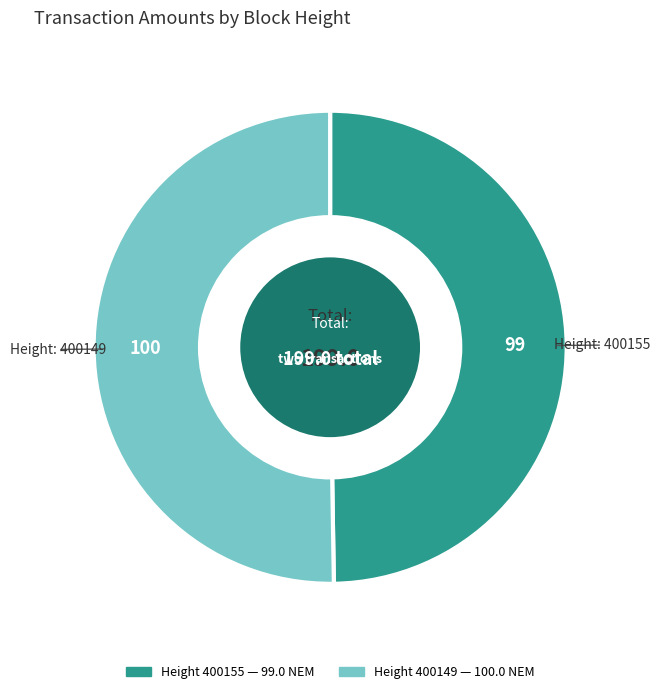

Is there any slice that represents more than half of the pie?

Yes